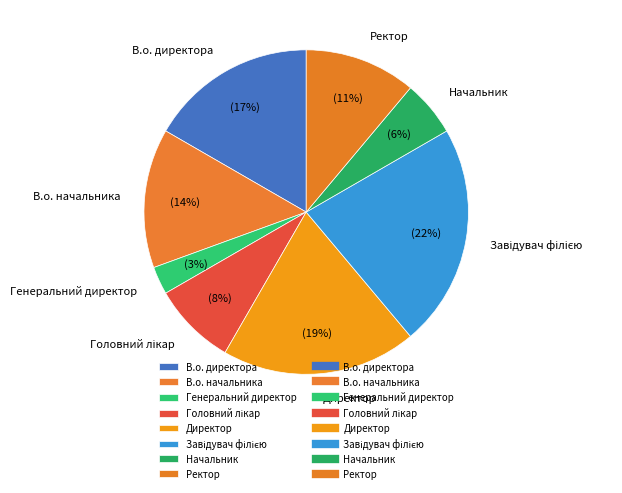

To the nearest percent, what portion does Ректор represent?

11%